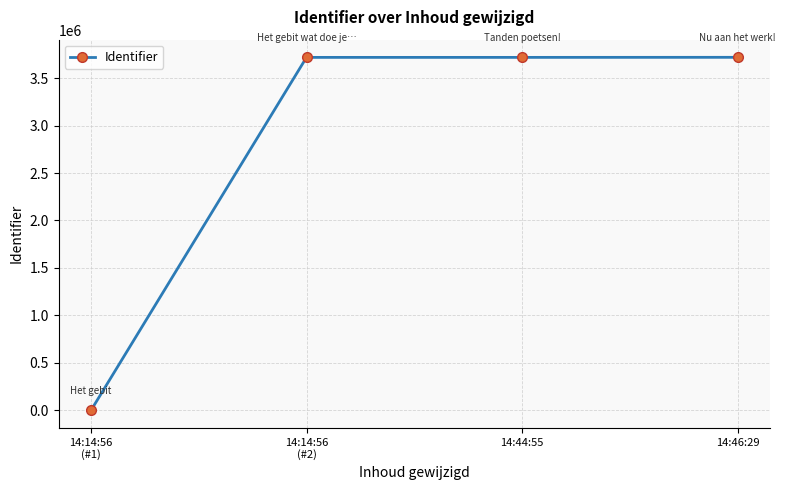

What position from the left is 14:46:29?

4